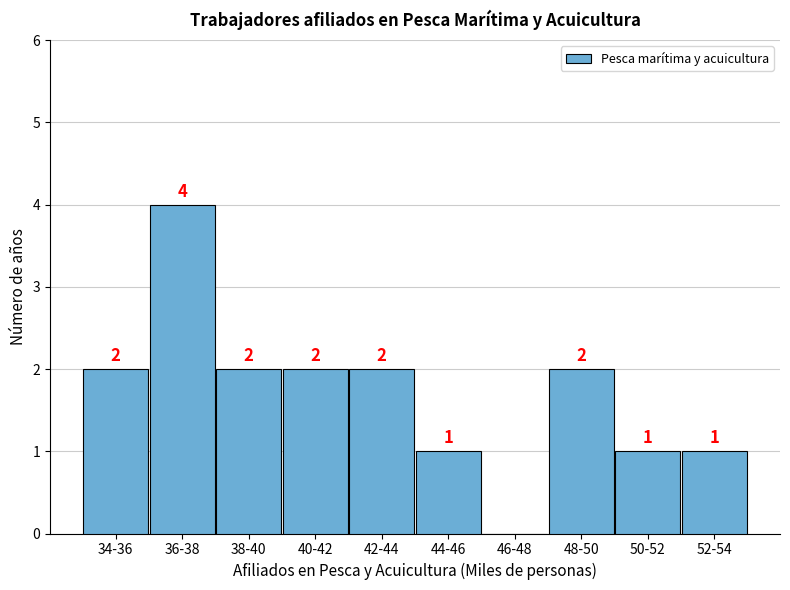

Reading left to right, transcribe all the data shown in this chart.

34-36=2	36-38=4	38-40=2	40-42=2	42-44=2	44-46=1	46-48=0	48-50=2	50-52=1	52-54=1